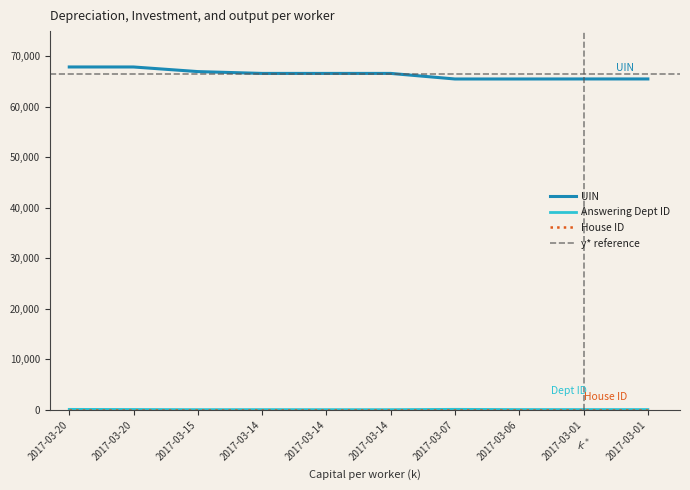

Is the value of UIN at 2017-03-01 greater than the value of Answering Dept ID at 2017-03-14?

Yes